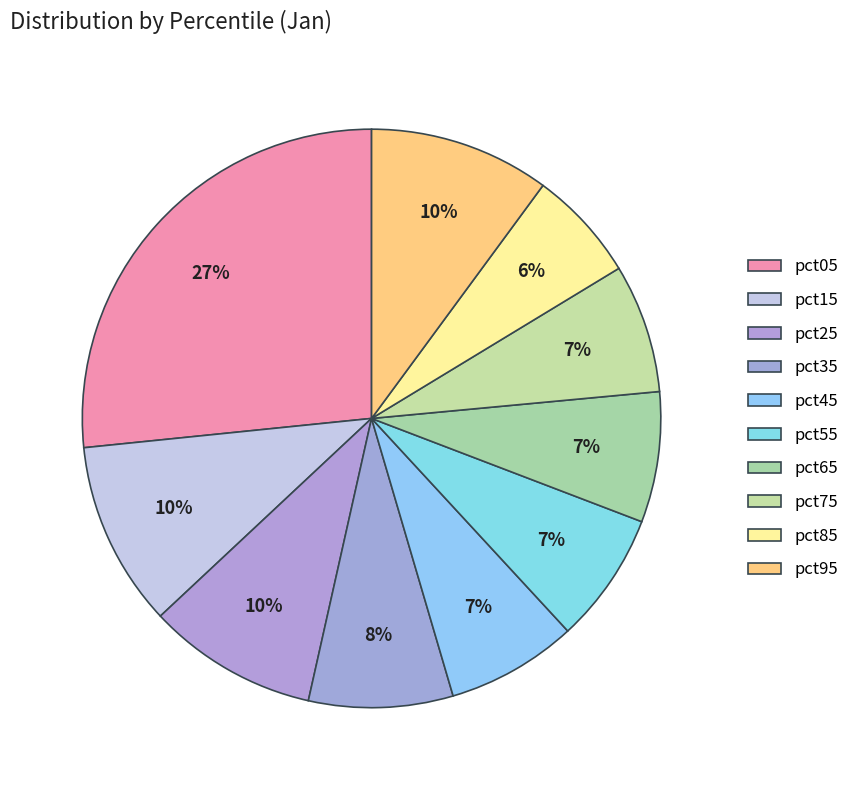

Which category has the smallest portion of the pie?

pct85